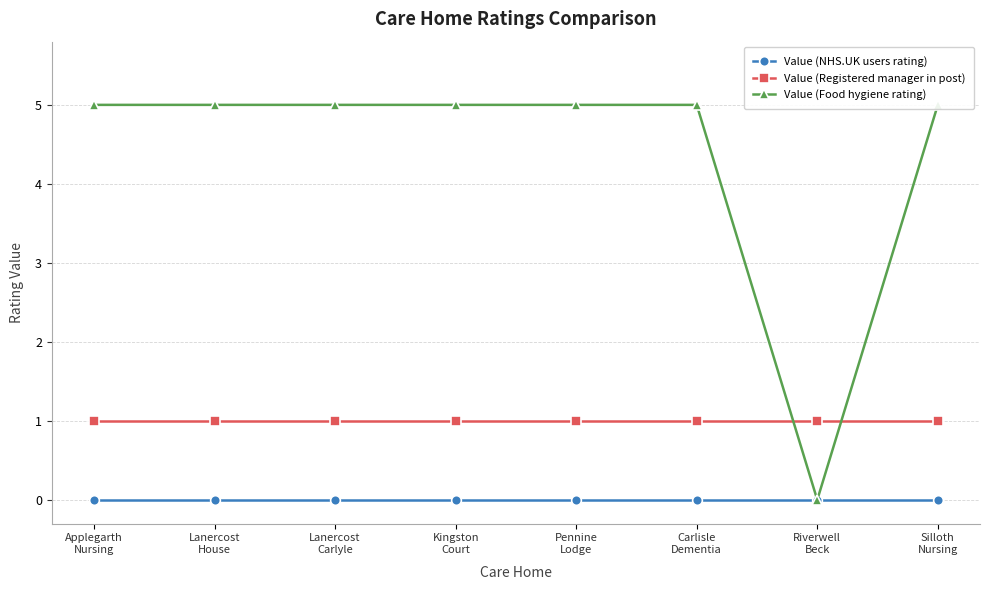

The Value (Food hygiene rating) series shows 7 at Carlisle
Dementia. True or false?

False